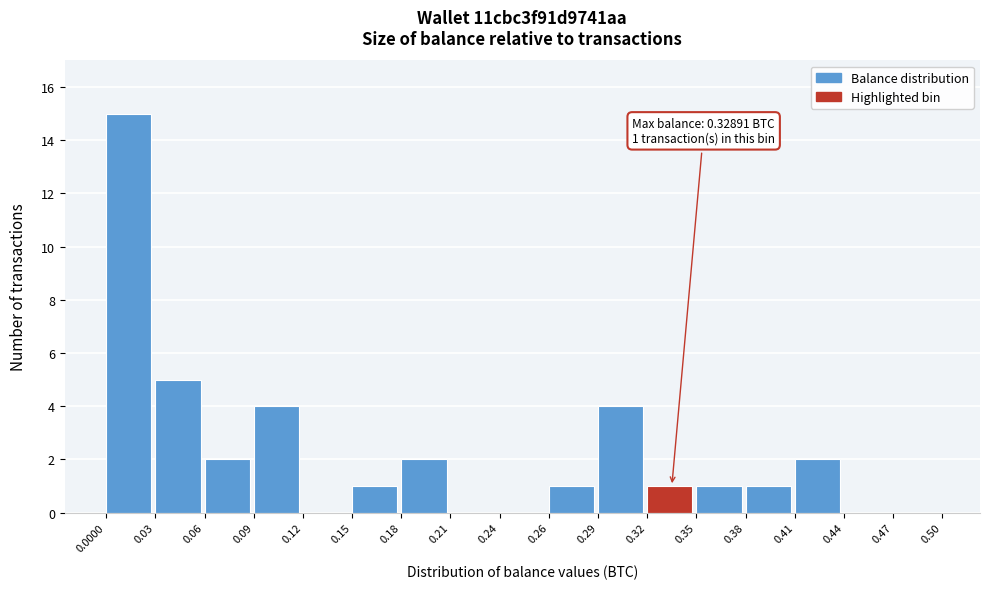

Which range on the x-axis has the tallest bar?

0.0000 to 0.03